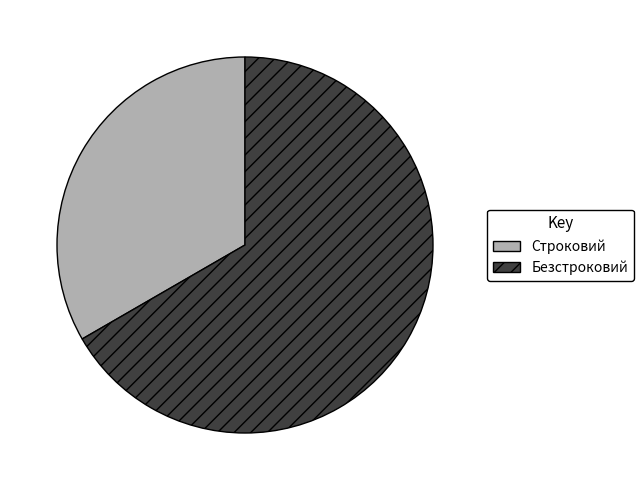

Rank the categories by value from lowest to highest.

Строковий, Безстроковий